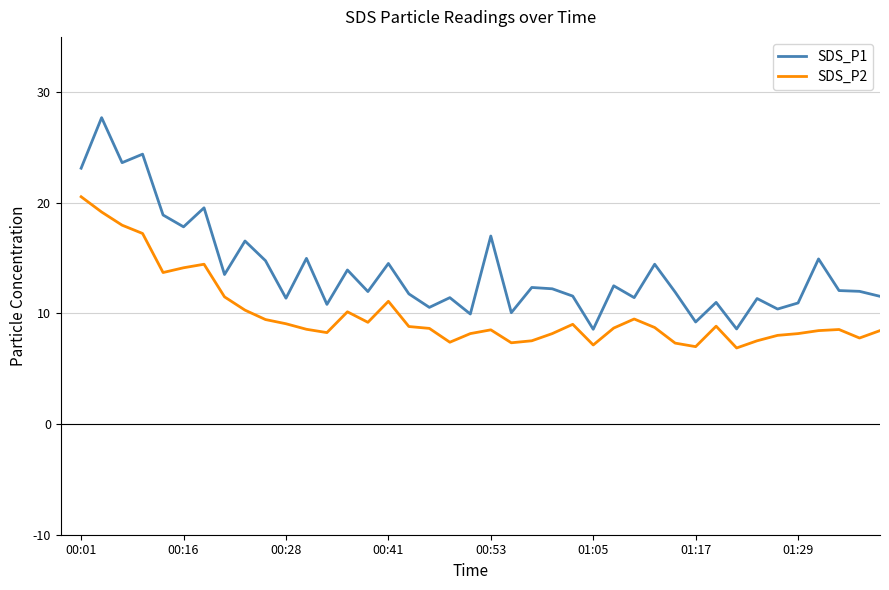

What is the maximum value shown in the chart?

27.7